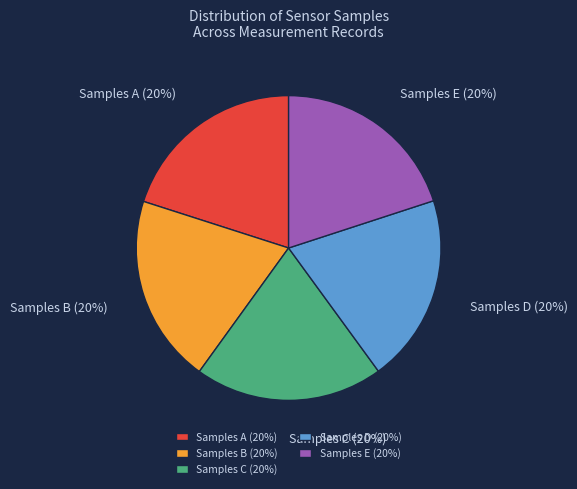

Count the number of slices in the pie.

5